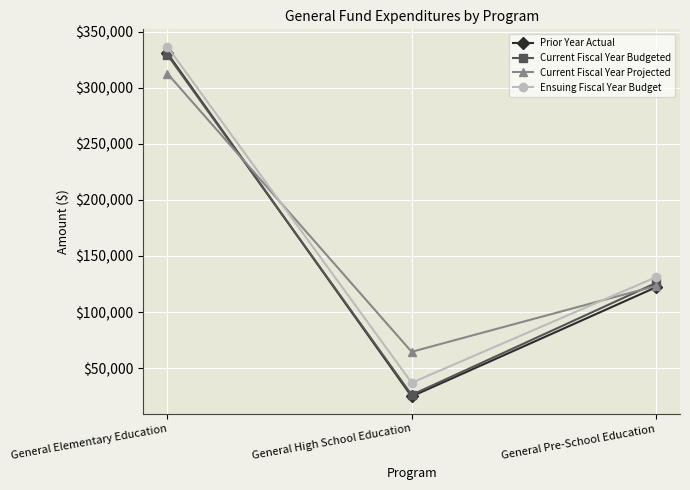

Is this an area chart (filled region under the line)?

No